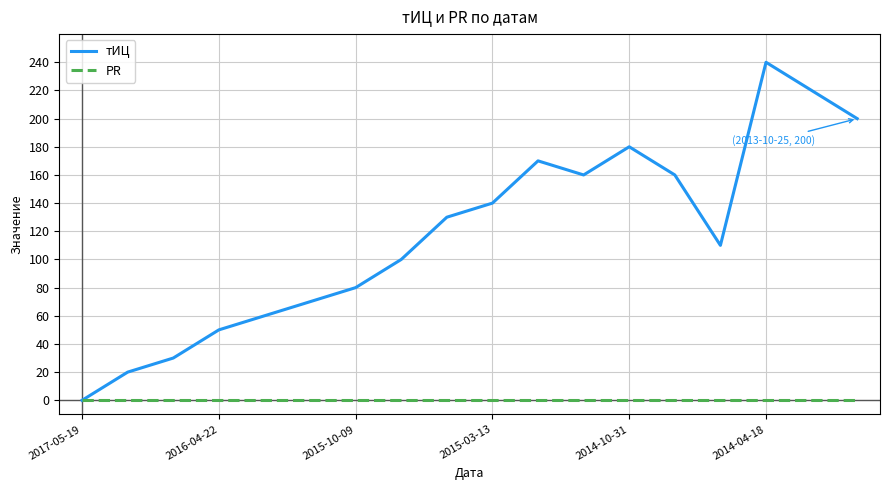

In тИЦ, how many points are lower than both neighbors (excluding endpoints)?

2